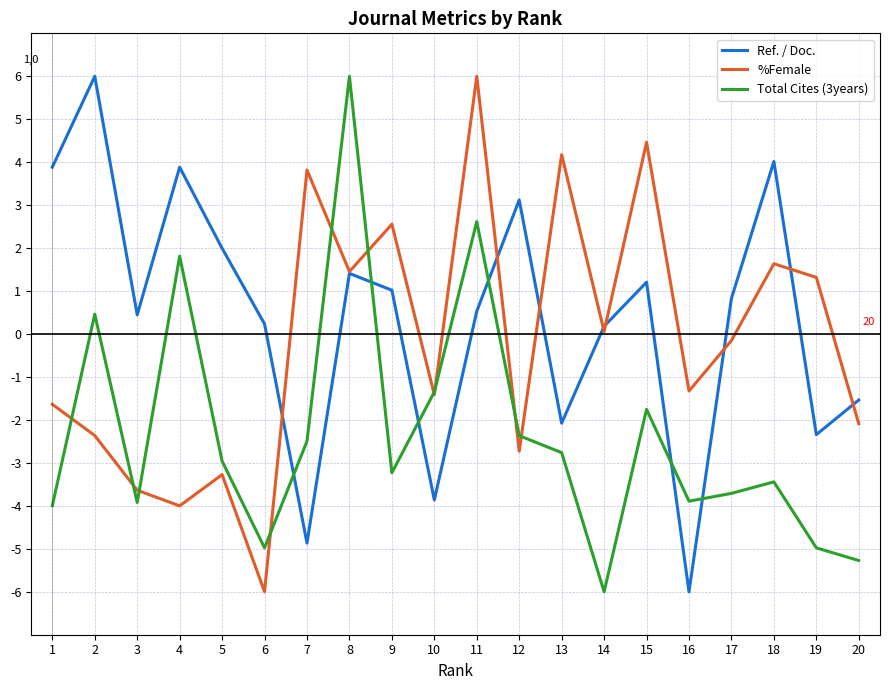

True or false: Ref. / Doc. has more than 1 interior local peaks.

True